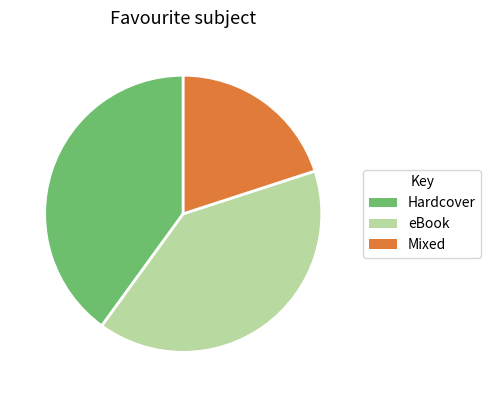

Which has a higher value, Mixed or Hardcover?

Hardcover